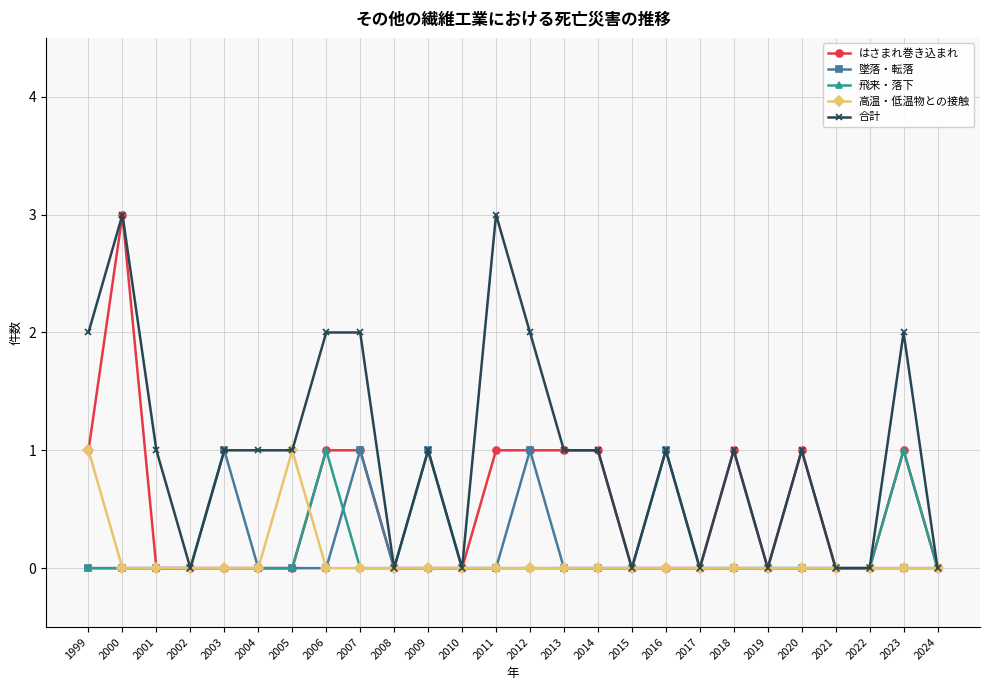

The はさまれ巻き込まれ series shows 1 at 2001. True or false?

False